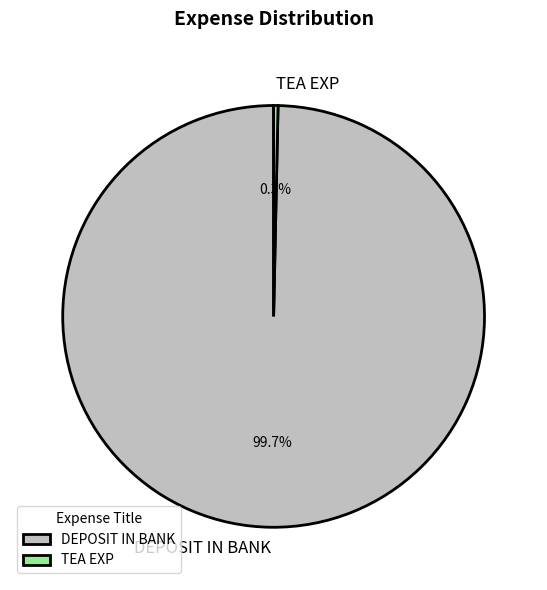

Which slice represents more than half of the pie?

DEPOSIT IN BANK